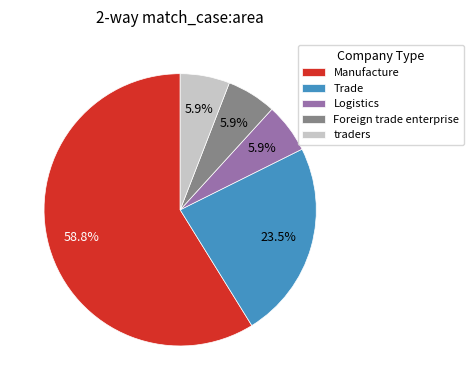

Which has a higher value, Trade or traders?

Trade